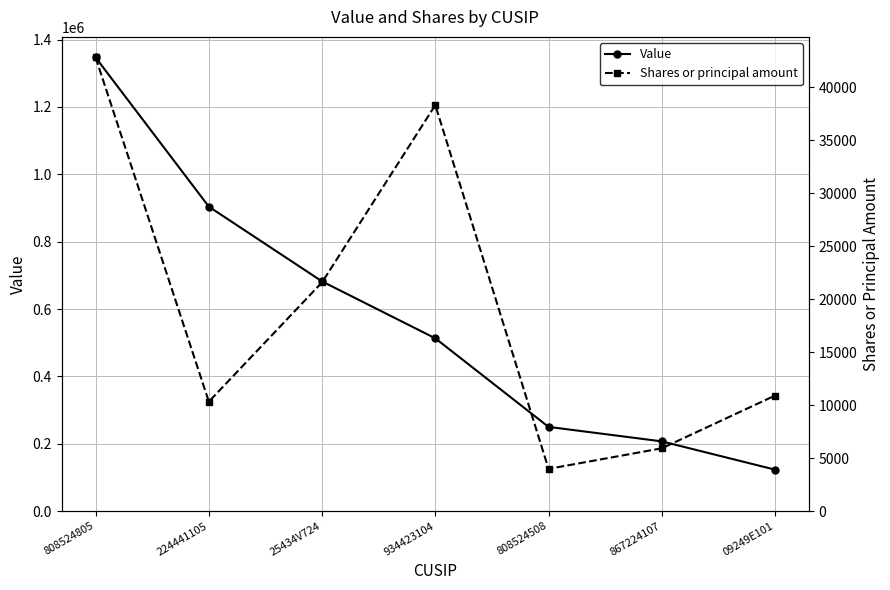

What is the label of the 5th point from the right?

25434V724